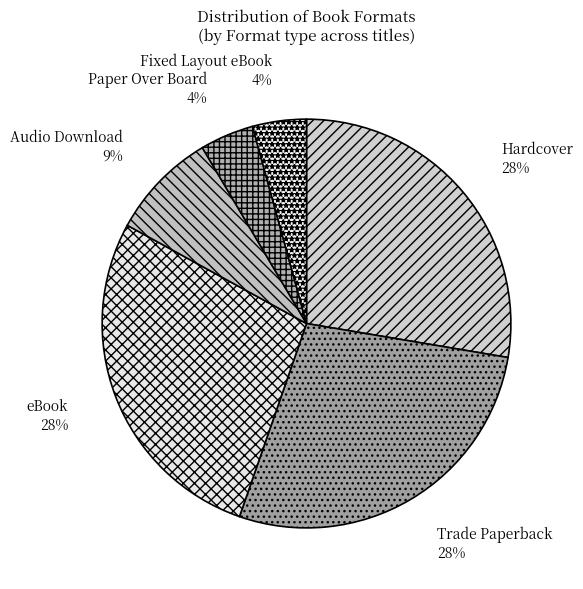

Which has a higher value, Audio Download or Paper Over Board?

Audio Download